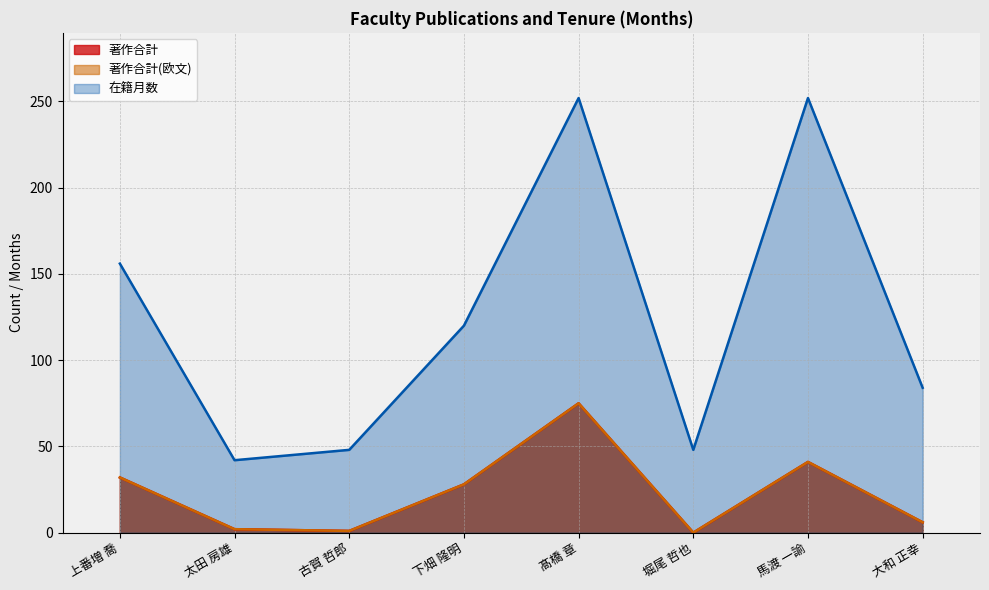

At which category does 著作合計 reach its first local peak?

髙橋 章